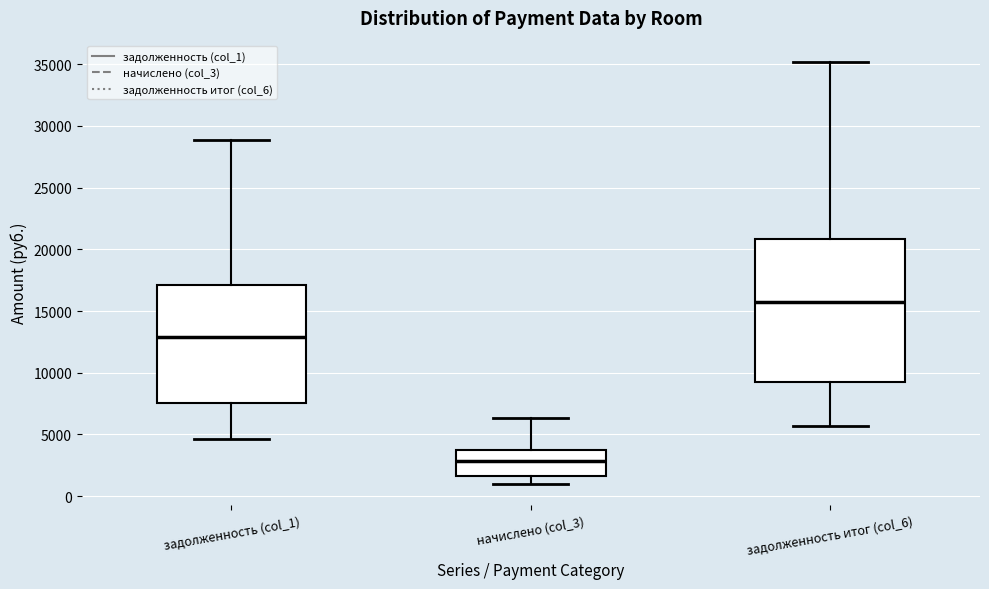

Reading left to right, read every box against the y-axis: the position of its median line, the range the box covers, and the ends of its whiskers. The values are not printed on the chart, so give them approximately, as read against the axis.

задолженность (col_1): median 13000, box 7500 to 17000, whiskers 4500 to 29000
начислено (col_3): median 3000, box 1500 to 4000, whiskers 1000 to 6500
задолженность итог (col_6): median 15500, box 9000 to 21000, whiskers 5500 to 35000